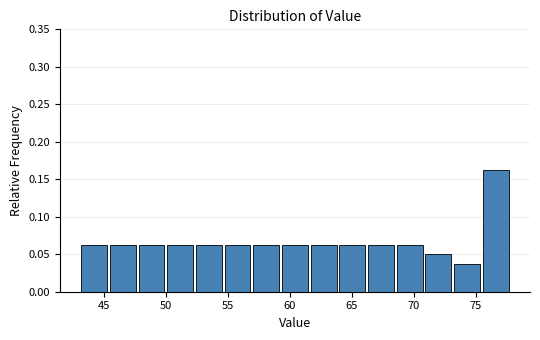

Reading left to right, transcribe this chart: for each bar, give the range it covers on the x-axis and its height. Neither the bar edges nor the heights are printed on the chart, so give them approximately, as read against the axes.

43.0 to 45.5: 0.065
45.5 to 47.5: 0.065
47.5 to 50.0: 0.065
50.0 to 52.5: 0.065
52.5 to 54.5: 0.065
54.5 to 57.0: 0.065
57.0 to 59.5: 0.065
59.5 to 61.5: 0.065
61.5 to 64.0: 0.065
64.0 to 66.0: 0.065
66.0 to 68.5: 0.065
68.5 to 71.0: 0.065
71.0 to 73.0: 0.050
73.0 to 75.5: 0.040
75.5 to 78.0: 0.165